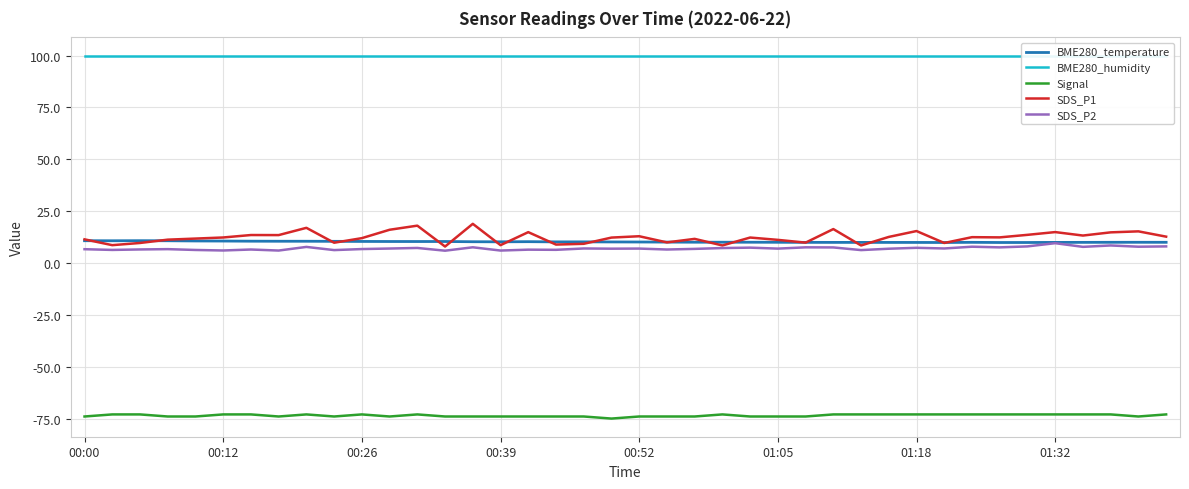

True or false: SDS_P1 and Signal cross at least once.

False